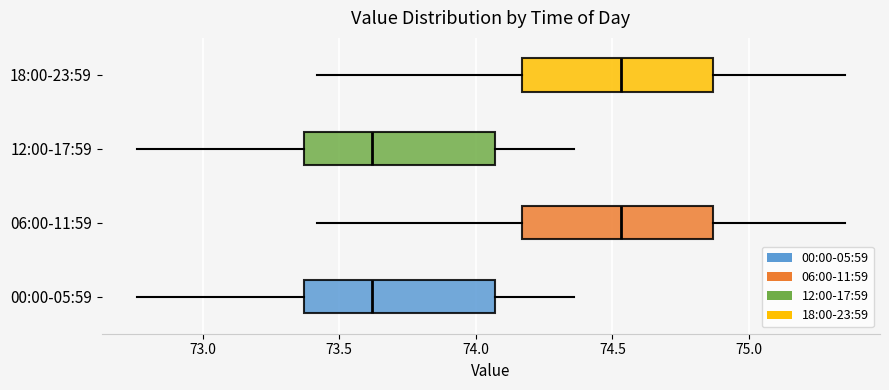

Reading bottom to top, read every box against the x-axis: the position of its median line, the range the box covers, and the ends of its whiskers. The values are not printed on the chart, so give them approximately, as read against the axis.

00:00-05:59: median 73.60, box 73.35 to 74.05, whiskers 72.75 to 74.35
06:00-11:59: median 74.55, box 74.15 to 74.85, whiskers 73.40 to 75.35
12:00-17:59: median 73.60, box 73.35 to 74.05, whiskers 72.75 to 74.35
18:00-23:59: median 74.55, box 74.15 to 74.85, whiskers 73.40 to 75.35